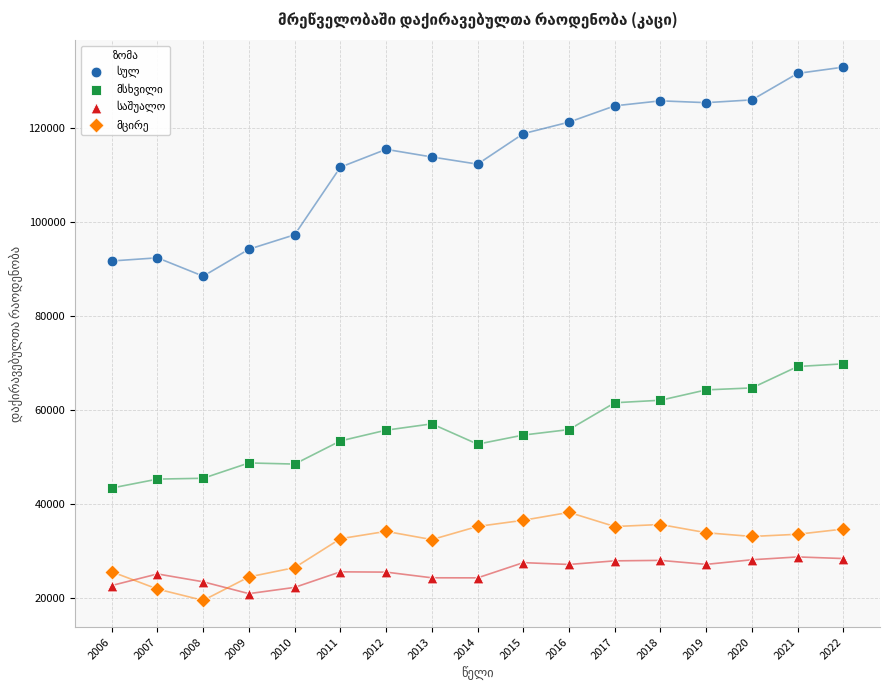

Across all data points, what is the range of Y values (max minus min)?

113335